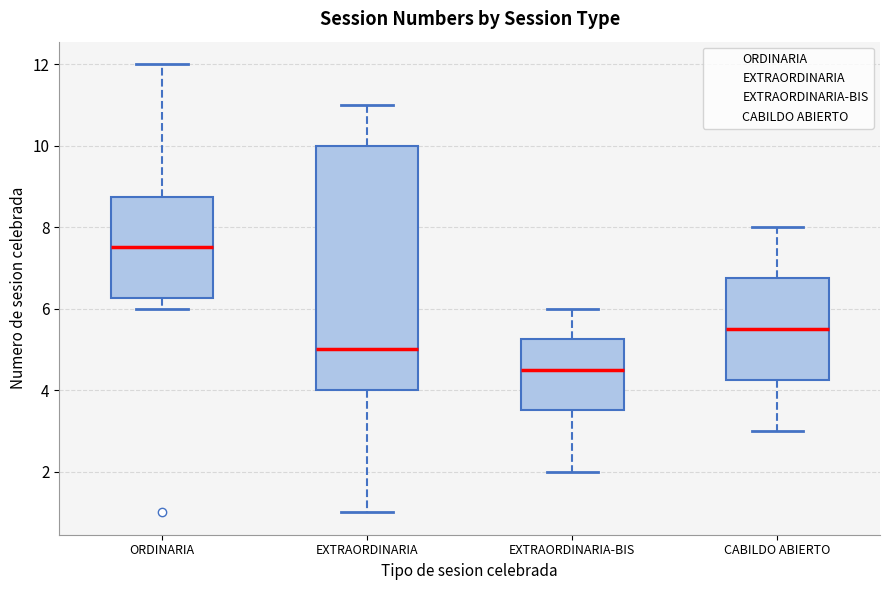

Reading left to right, transcribe this box plot: for each box, give where its median line is, the range the box spans, and where its two whiskers end, as read against the y-axis. The values are not printed on the chart, so give them approximately, as read against the axis.

ORDINARIA: median 7.6, box 6.2 to 8.8, whiskers 6.0 to 12.0
EXTRAORDINARIA: median 5.0, box 4.0 to 10.0, whiskers 1.0 to 11.0
EXTRAORDINARIA-BIS: median 4.6, box 3.6 to 5.2, whiskers 2.0 to 6.0
CABILDO ABIERTO: median 5.6, box 4.2 to 6.8, whiskers 3.0 to 8.0